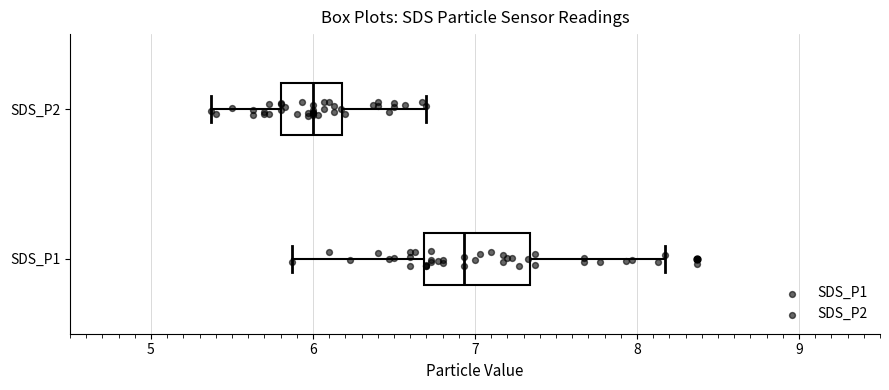

Where is the right edge of the box for SDS_P1 on the x-axis? The values are not printed on the chart, so give them approximately, as read against the axis.

7.3